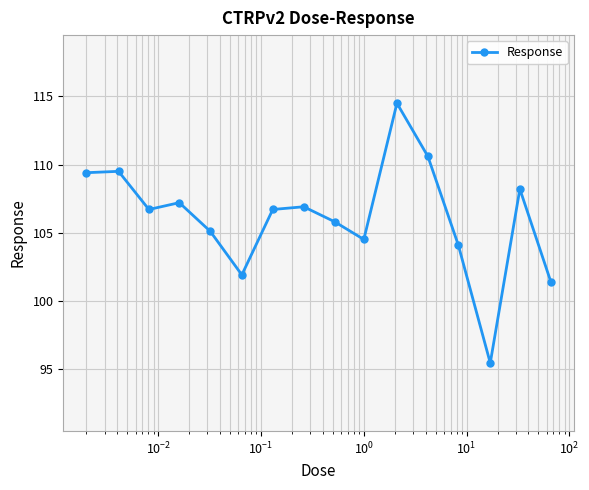

What is the value of the 7th point from the left?

106.7